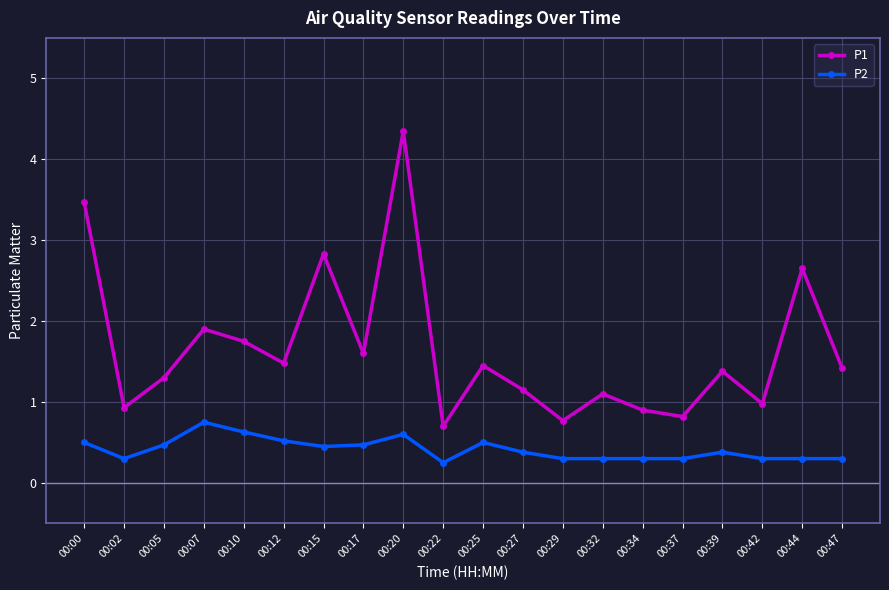

True or false: P1 and P2 intersect in this chart.

False